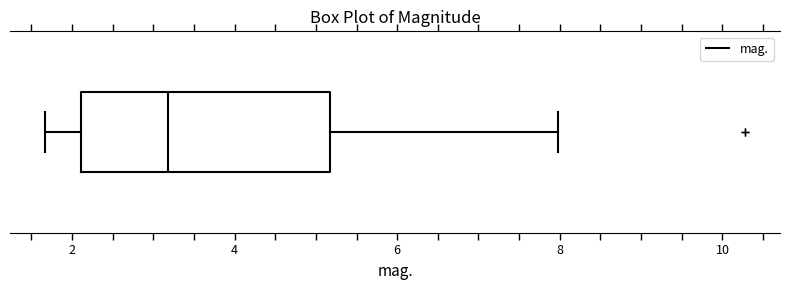

Transcribe this box plot: give where the median line is, the range the box spans, and where the two whiskers end, as read against the x-axis. The values are not printed on the chart, so give them approximately, as read against the axis.

median 3.2, box 2.2 to 5.2, whiskers 1.6 to 8.0